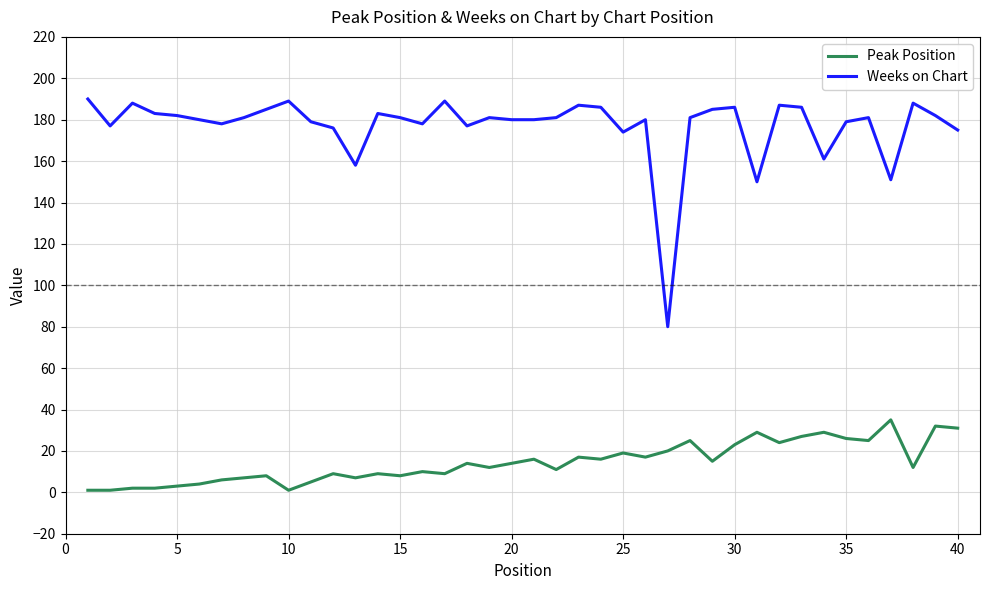

What is the maximum value for Weeks on Chart?

190